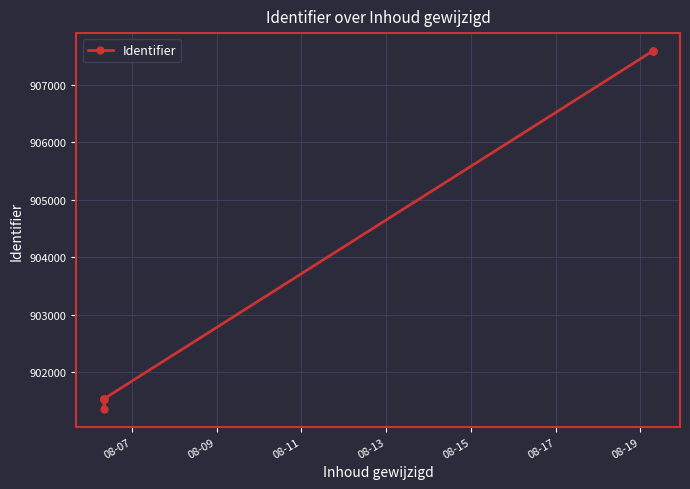

What is the sum of the values at 08-17 and 08-19?

1809123